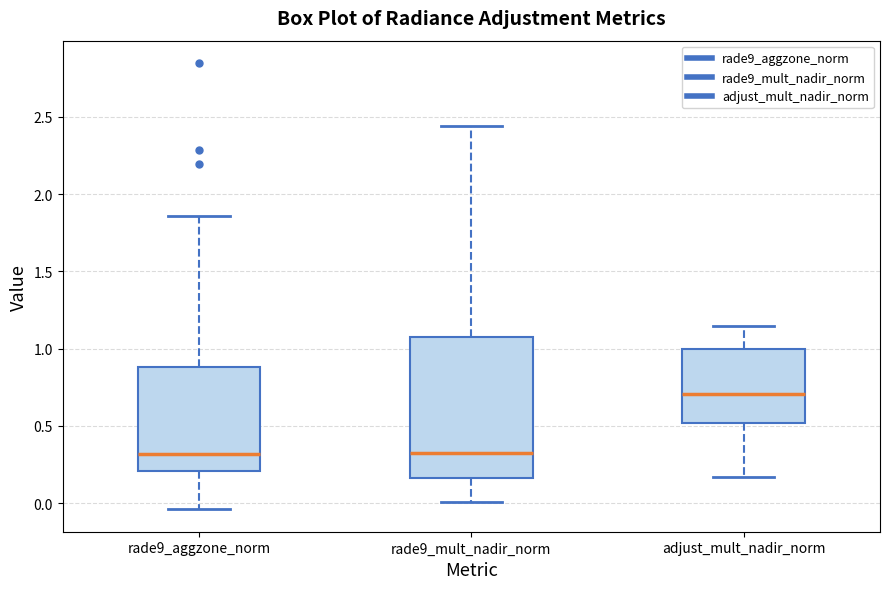

Reading left to right, read every box against the y-axis: the position of its median line, the range the box covers, and the ends of its whiskers. The values are not printed on the chart, so give them approximately, as read against the axis.

rade9_aggzone_norm: median 0.30, box 0.20 to 0.90, whiskers -0.05 to 1.85
rade9_mult_nadir_norm: median 0.30, box 0.15 to 1.05, whiskers 0.00 to 2.45
adjust_mult_nadir_norm: median 0.70, box 0.50 to 1.00, whiskers 0.15 to 1.15